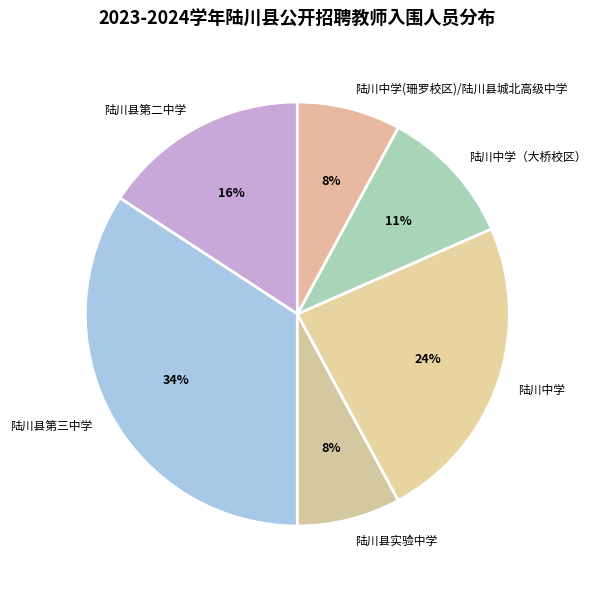

To the nearest percent, what is the average slice percentage?

17%